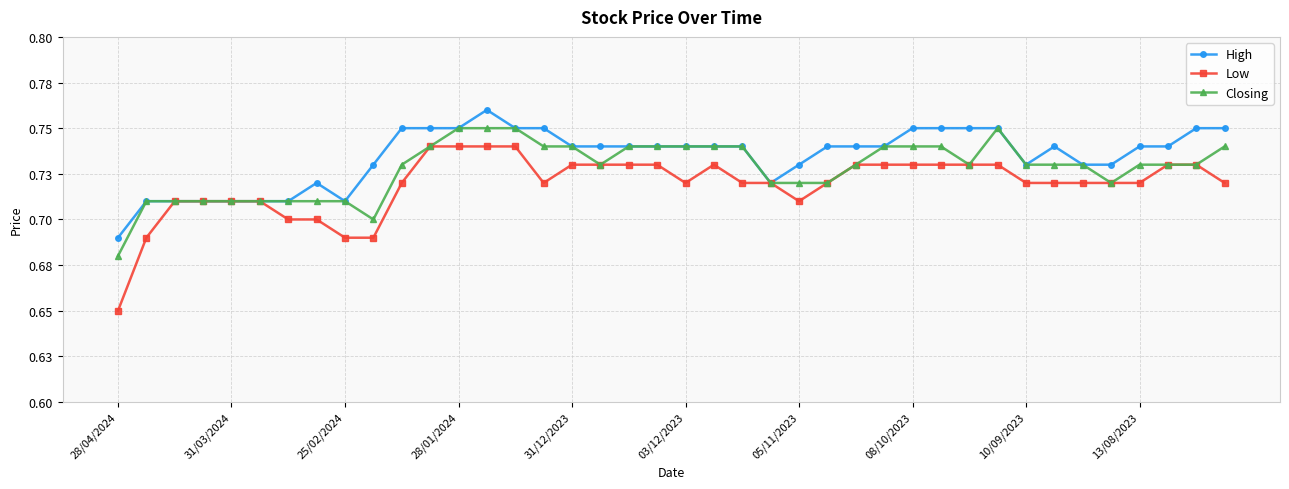

Reading left to right, transcribe all the data shown in this chart.

High: 0.7	0.7	0.7	0.7	0.7	0.7	0.7	0.7	0.7	0.7	0.8	0.8	0.8	0.8	0.8	0.8	0.7	0.7	0.7	0.7	0.7	0.7	0.7	0.7	0.7	0.7	0.7	0.7	0.8	0.8	0.8	0.8	0.7	0.7	0.7	0.7	0.7	0.7	0.8	0.8
Low: 0.7	0.7	0.7	0.7	0.7	0.7	0.7	0.7	0.7	0.7	0.7	0.7	0.7	0.7	0.7	0.7	0.7	0.7	0.7	0.7	0.7	0.7	0.7	0.7	0.7	0.7	0.7	0.7	0.7	0.7	0.7	0.7	0.7	0.7	0.7	0.7	0.7	0.7	0.7	0.7
Closing: 0.7	0.7	0.7	0.7	0.7	0.7	0.7	0.7	0.7	0.7	0.7	0.7	0.8	0.8	0.8	0.7	0.7	0.7	0.7	0.7	0.7	0.7	0.7	0.7	0.7	0.7	0.7	0.7	0.7	0.7	0.7	0.8	0.7	0.7	0.7	0.7	0.7	0.7	0.7	0.7